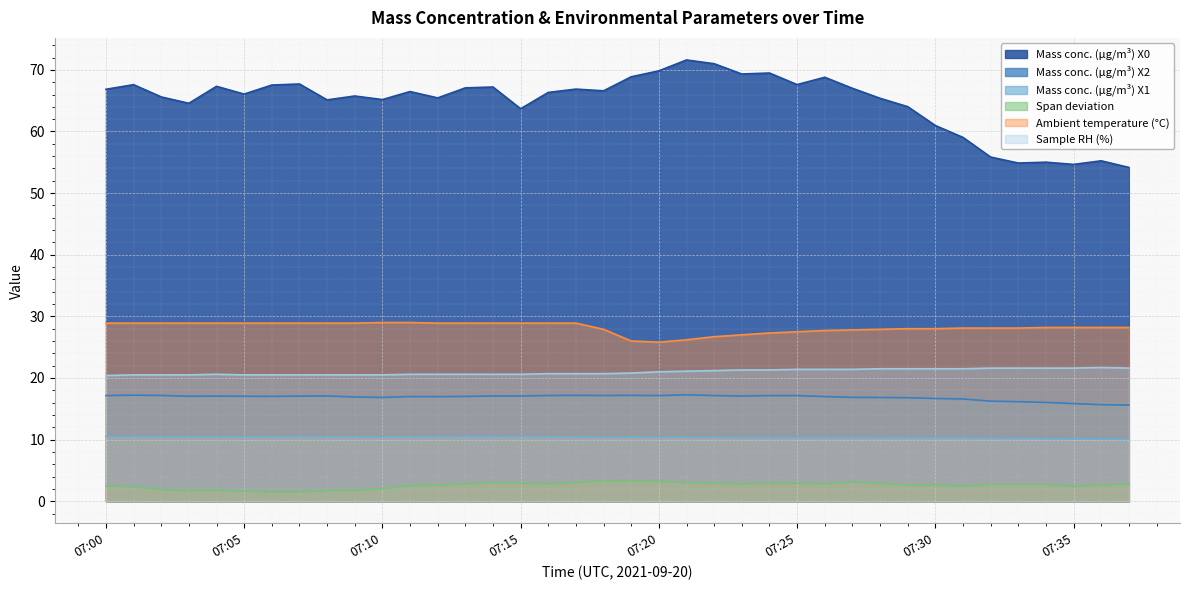

What is the sum of the X2_M11 values at 07:16 and 07:33?

33.3